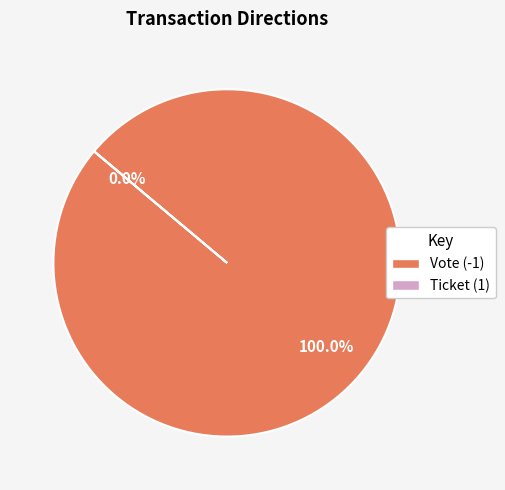

Does Vote (-1) account for over 50% of the chart?

Yes